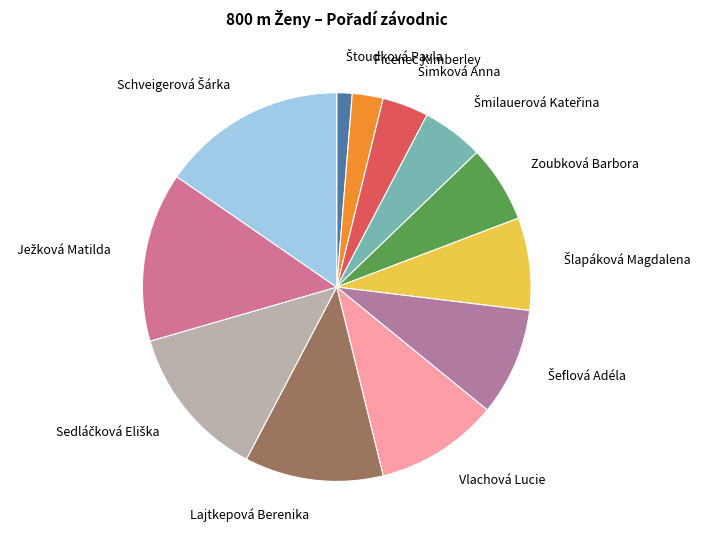

The Vlachová Lucie slice represents 24% of the pie. True or false?

False